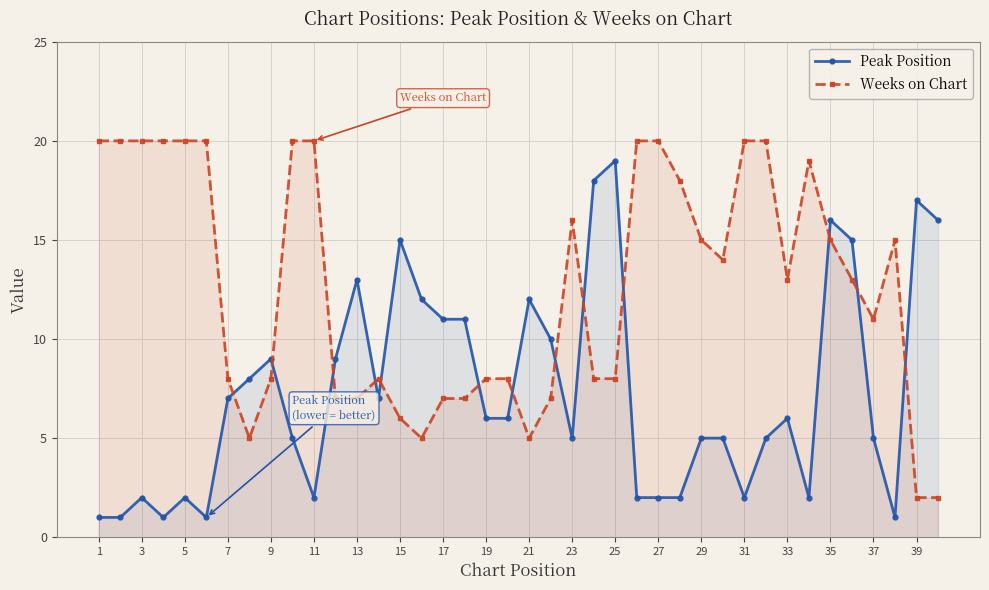

Reading right to left, what are all the values shown in this chart?

Peak Position: 16	17	1	5	15	16	2	6	5	2	5	5	2	2	2	19	18	5	10	12	6	6	11	11	12	15	7	13	9	2	5	9	8	7	1	2	1	2	1	1
Weeks on Chart: 2	2	15	11	13	15	19	13	20	20	14	15	18	20	20	8	8	16	7	5	8	8	7	7	5	6	8	7	7	20	20	8	5	8	20	20	20	20	20	20